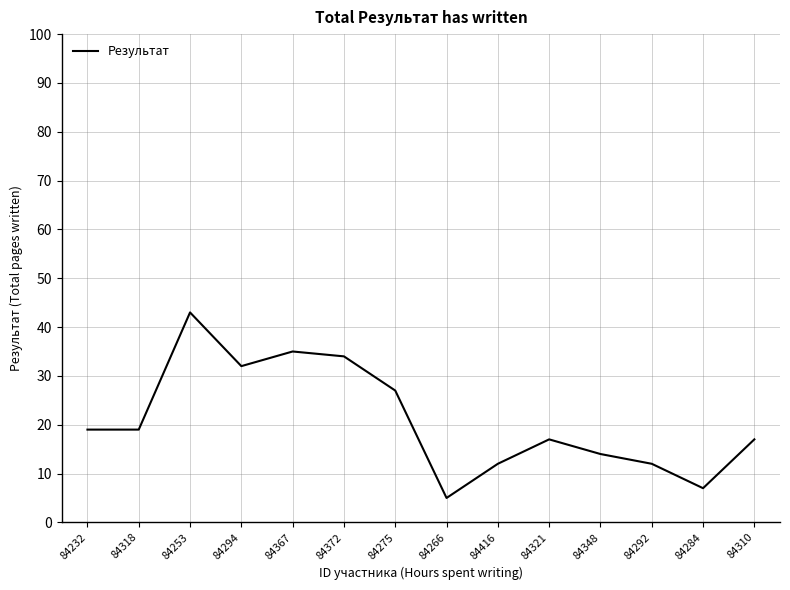

What is the maximum value shown in the chart?

43